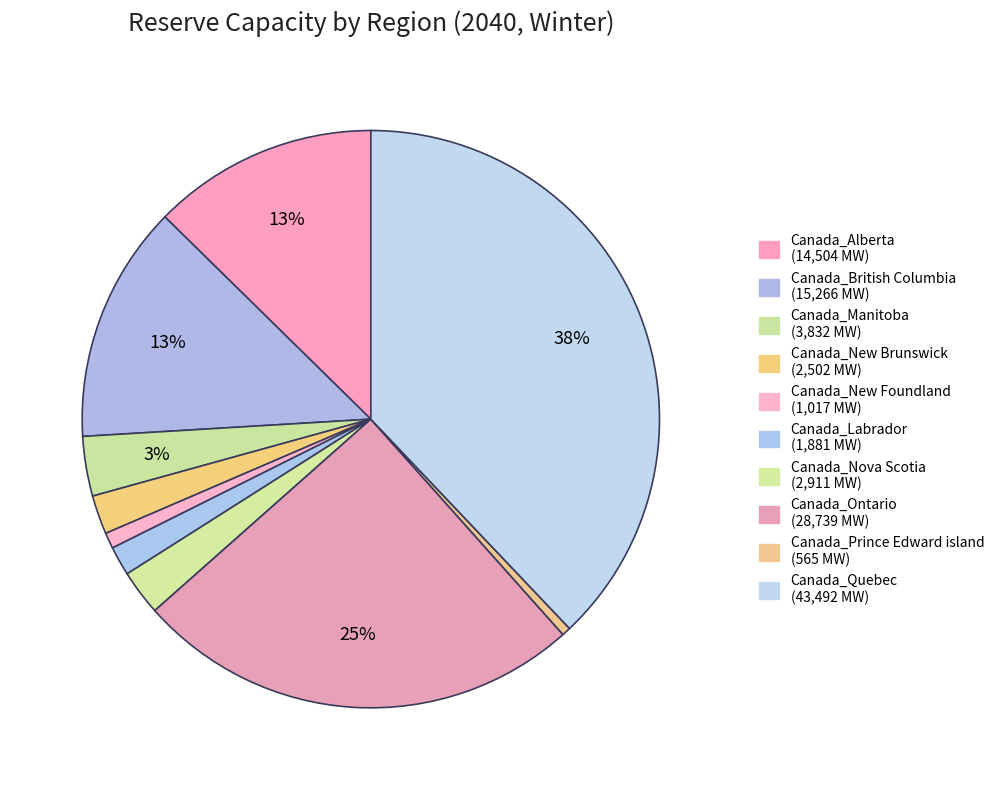

Rank the categories by value from lowest to highest.

Canada_Prince Edward island, Canada_New Foundland, Canada_Labrador, Canada_New Brunswick, Canada_Nova Scotia, Canada_Manitoba, Canada_Alberta, Canada_British Columbia, Canada_Ontario, Canada_Quebec